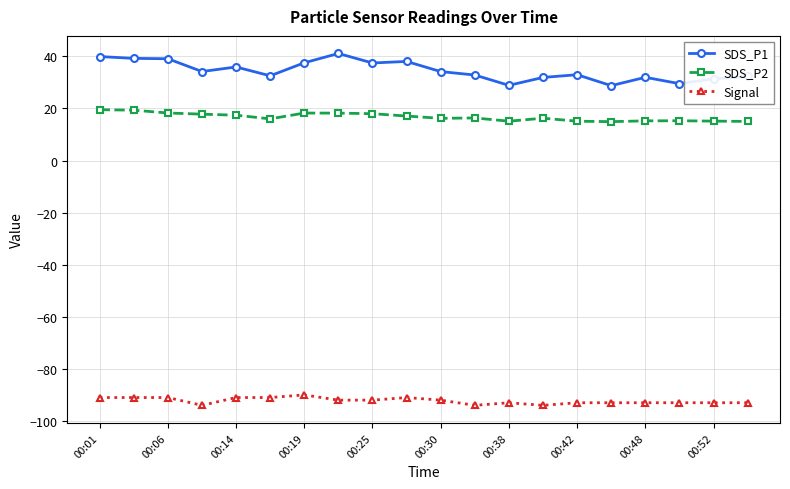

Which series has the largest total across all categories?

SDS_P1